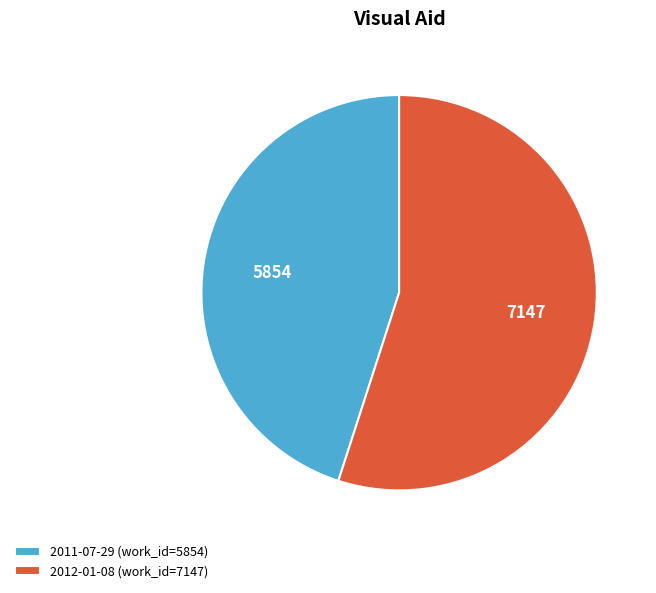

Is there any slice that represents more than half of the pie?

Yes